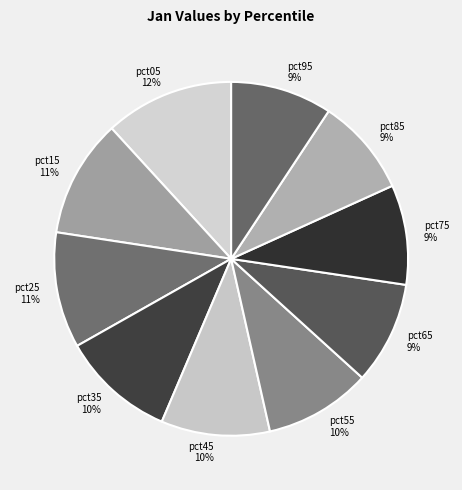

Is the sum of pct15 and pct35 greater than half?

No